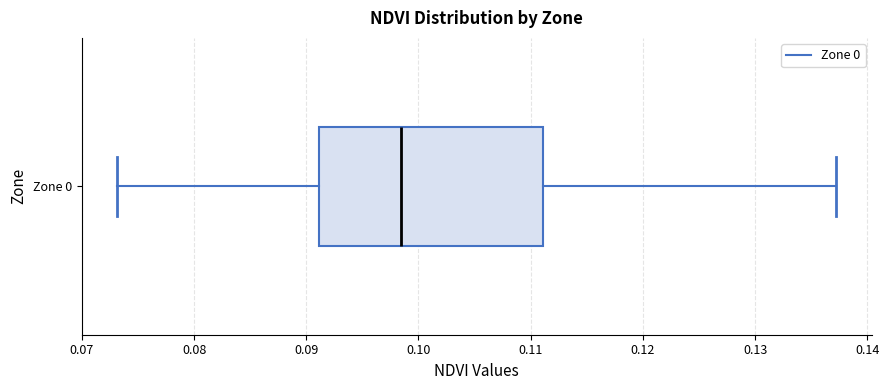

Transcribe this box plot: give where the median line is, the range the box spans, and where the two whiskers end, as read against the x-axis. The values are not printed on the chart, so give them approximately, as read against the axis.

median 0.098, box 0.091 to 0.111, whiskers 0.073 to 0.137